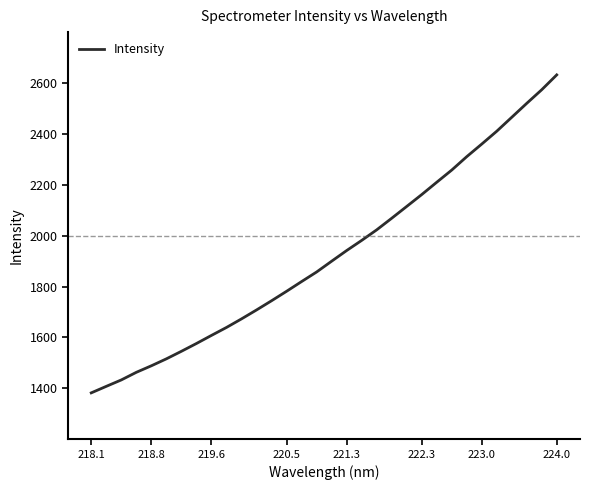

What is the difference between the maximum and second lowest values?

1223.9